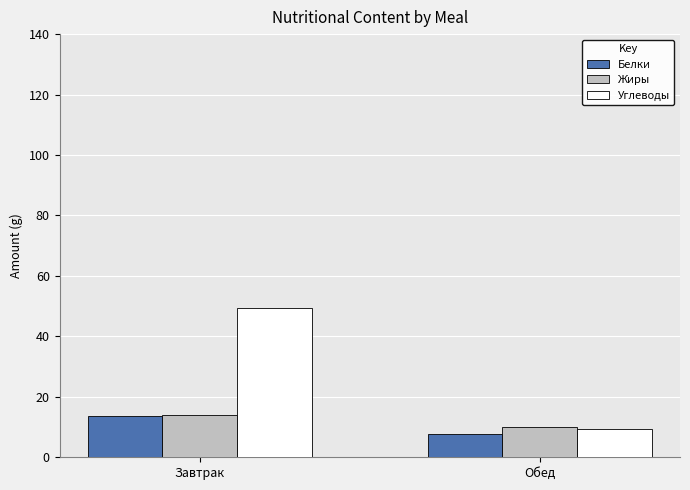

Which category has the lowest value across all series?

Обед